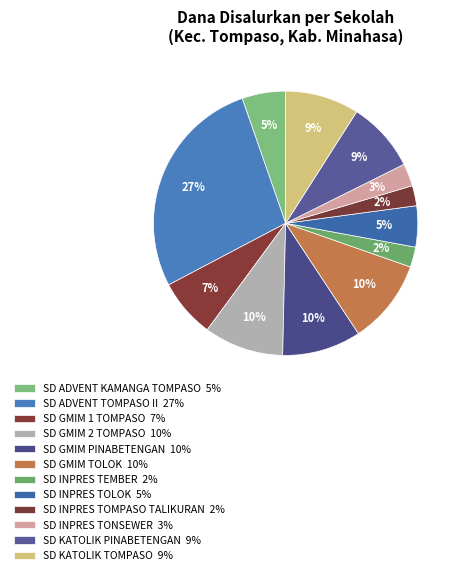

To the nearest percent, what is the average slice percentage?

8%